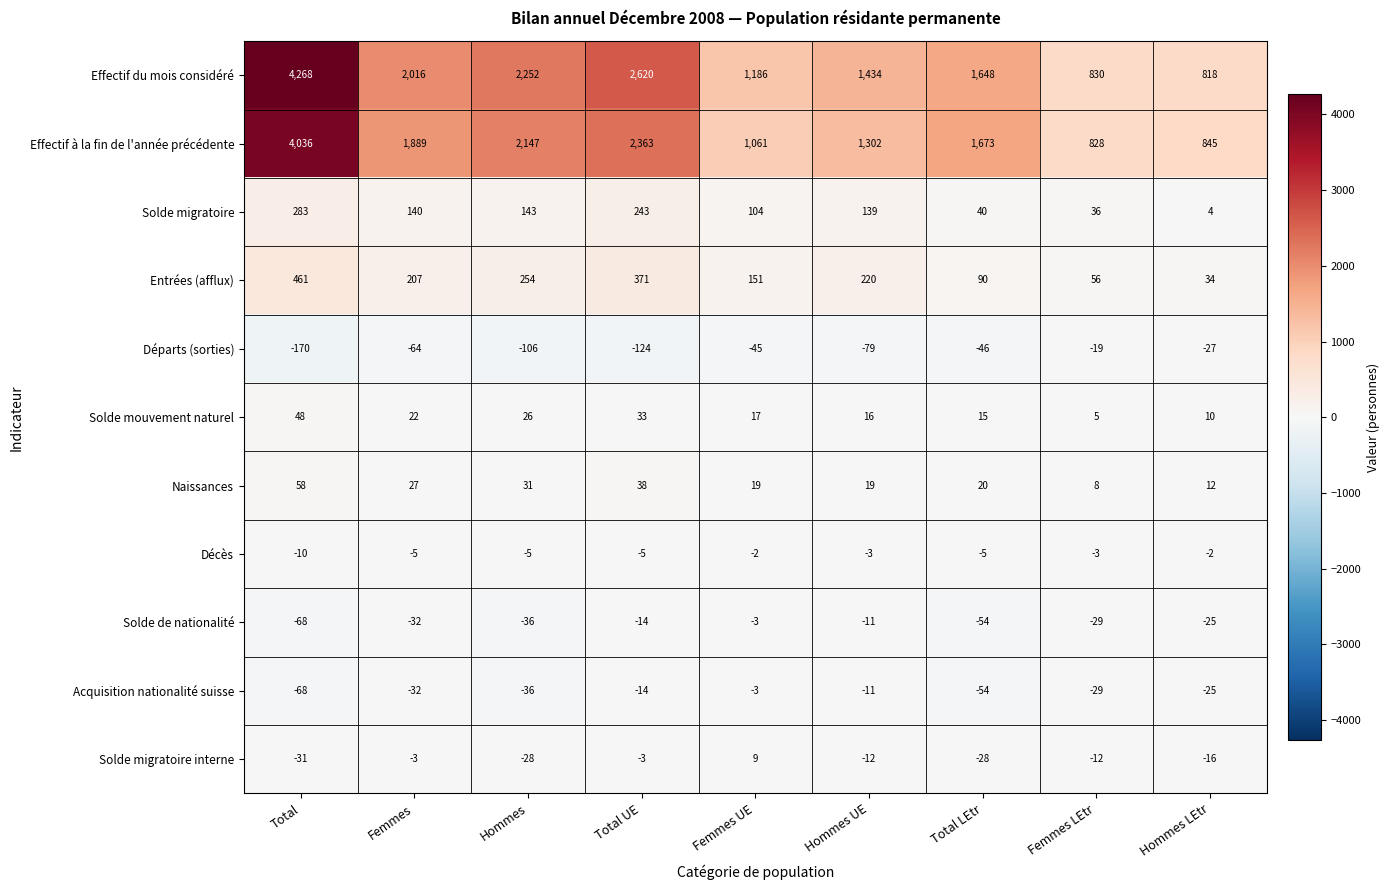

Count the number of data series in this chart.

11